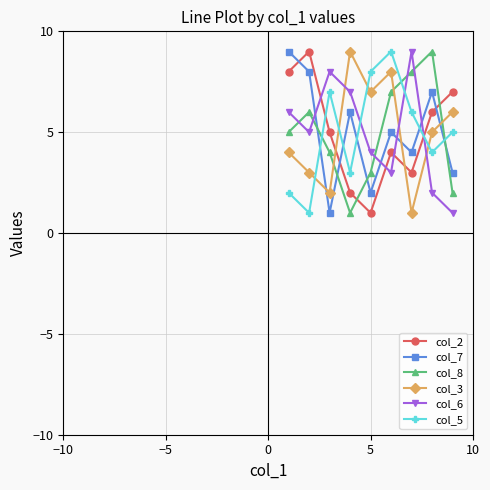

What is the minimum value for col_6?

1